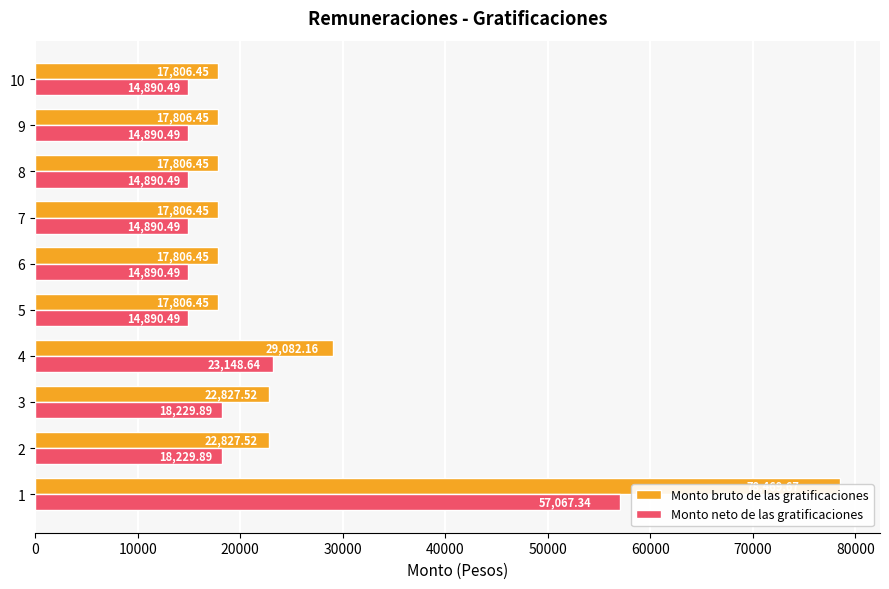

The value of Monto neto de las gratificaciones at 5 is 14890.5. True or false?

True